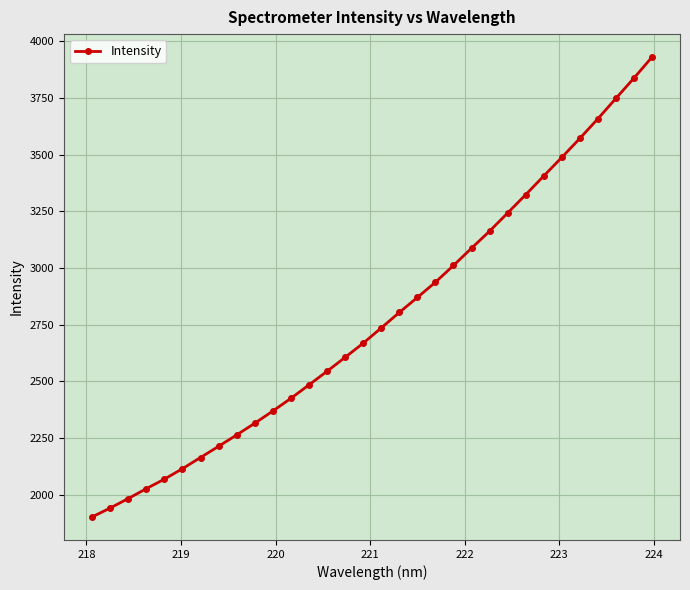

How many lines are shown in the chart?

1